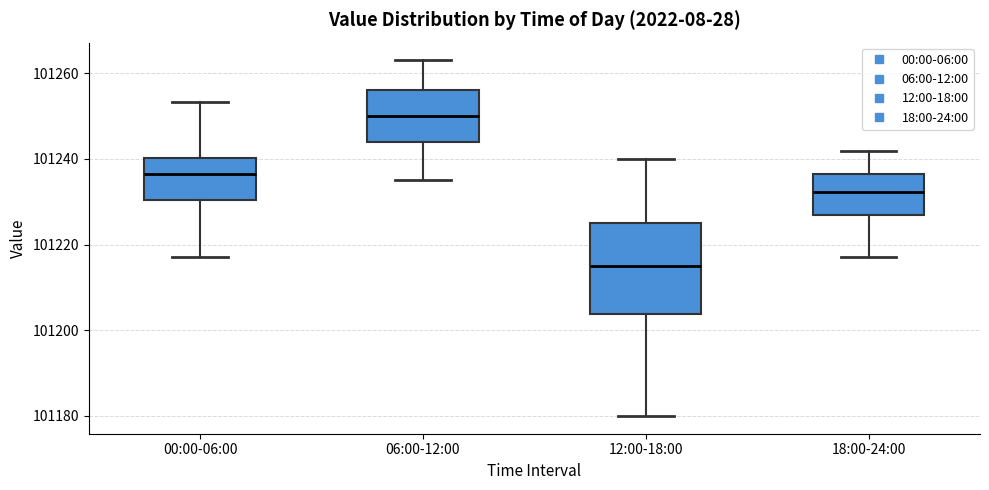

Reading left to right, read every box against the y-axis: the position of its median line, the range the box covers, and the ends of its whiskers. The values are not printed on the chart, so give them approximately, as read against the axis.

00:00-06:00: median 101236, box 101230 to 101240, whiskers 101218 to 101254
06:00-12:00: median 101250, box 101244 to 101256, whiskers 101236 to 101264
12:00-18:00: median 101216, box 101204 to 101226, whiskers 101180 to 101240
18:00-24:00: median 101232, box 101226 to 101236, whiskers 101218 to 101242